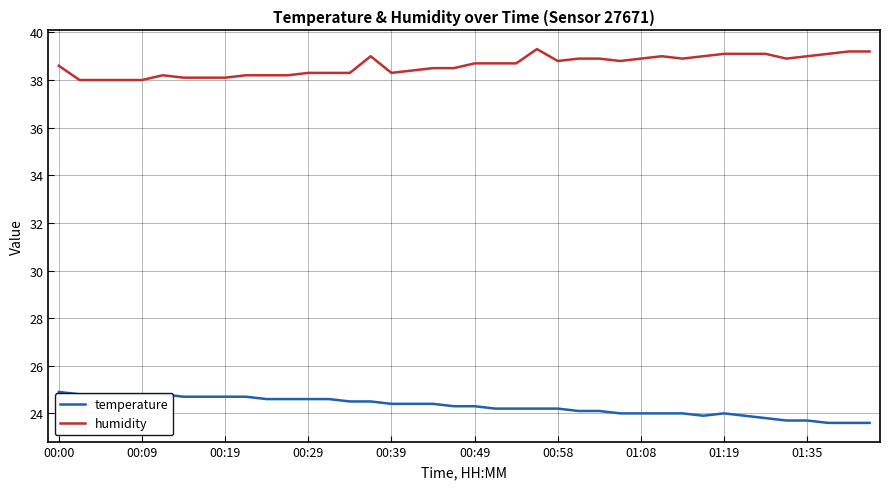

What is the maximum value for temperature?

24.9